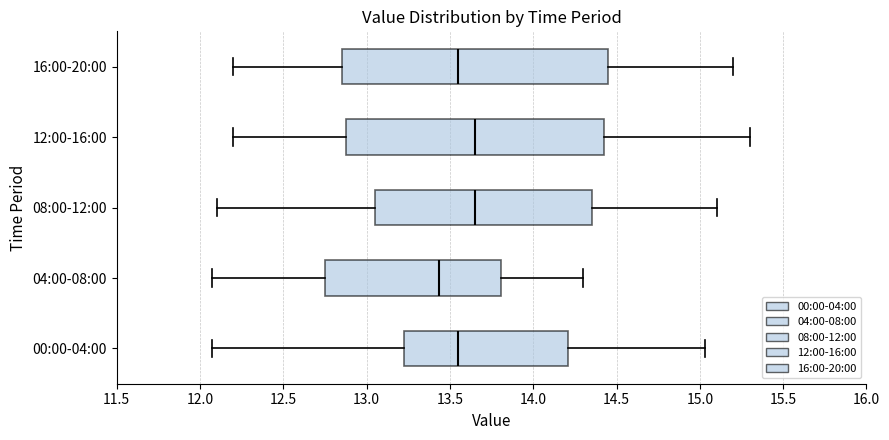

Where does the median line of the box for 04:00-08:00 sit on the x-axis? The values are not printed on the chart, so give them approximately, as read against the axis.

13.45